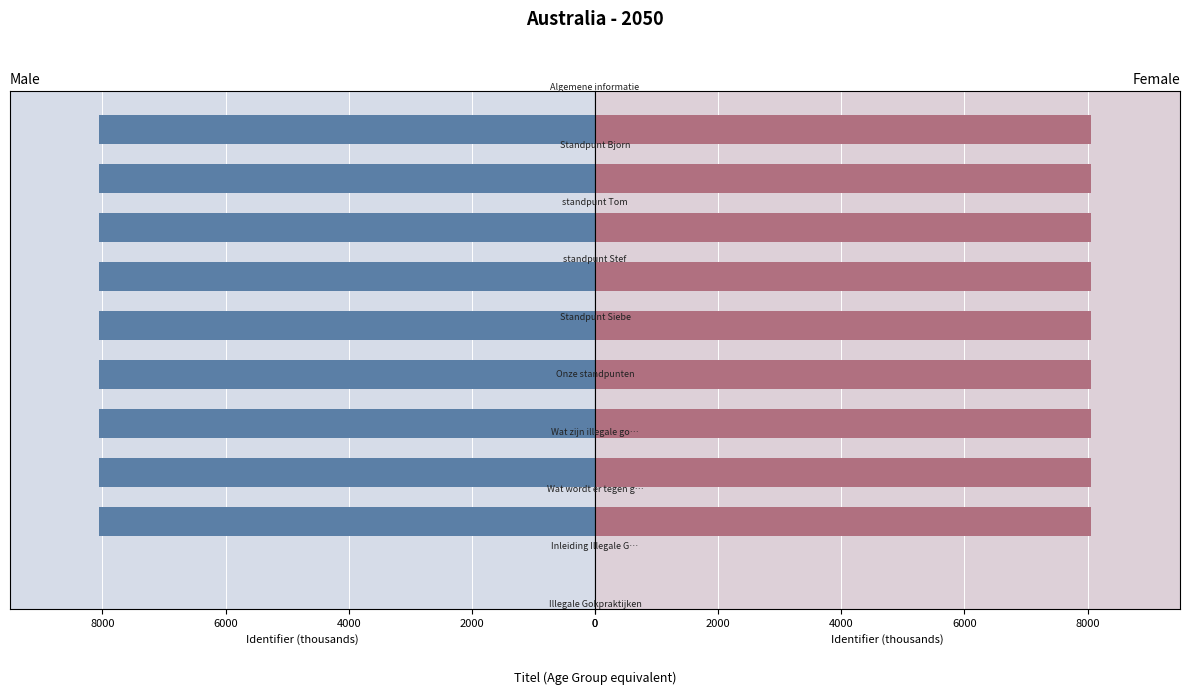

Are the bars horizontal?

Yes